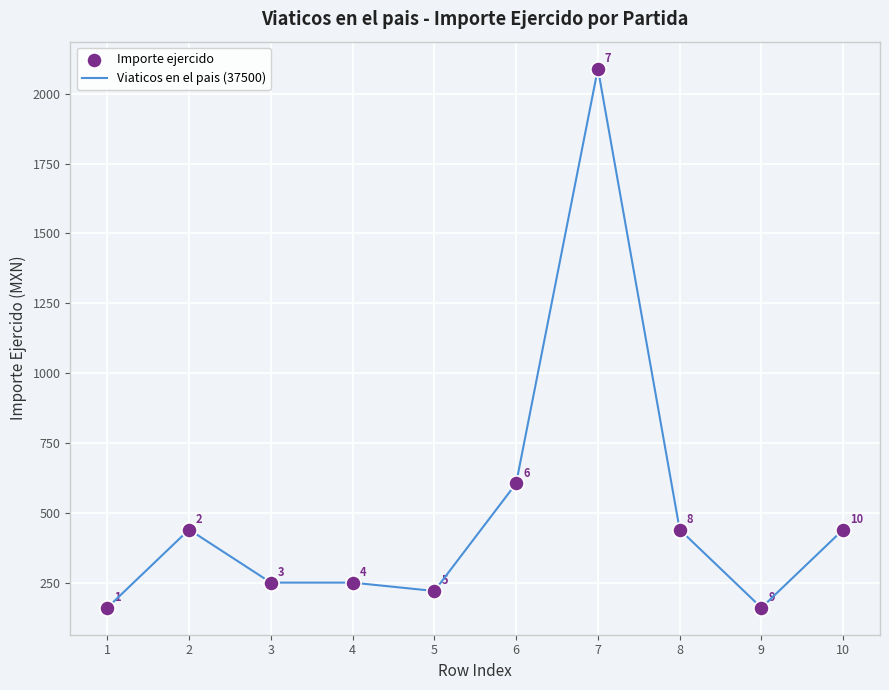

At which label is the value closest to 1125?

6